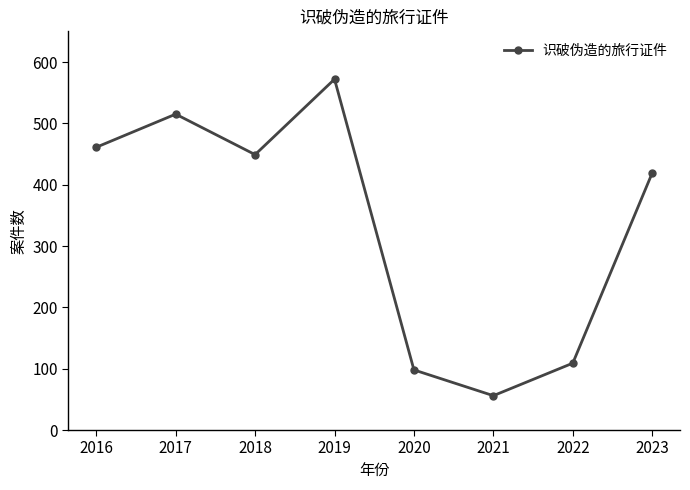

Is it true that the value at 2020 is 43?

False